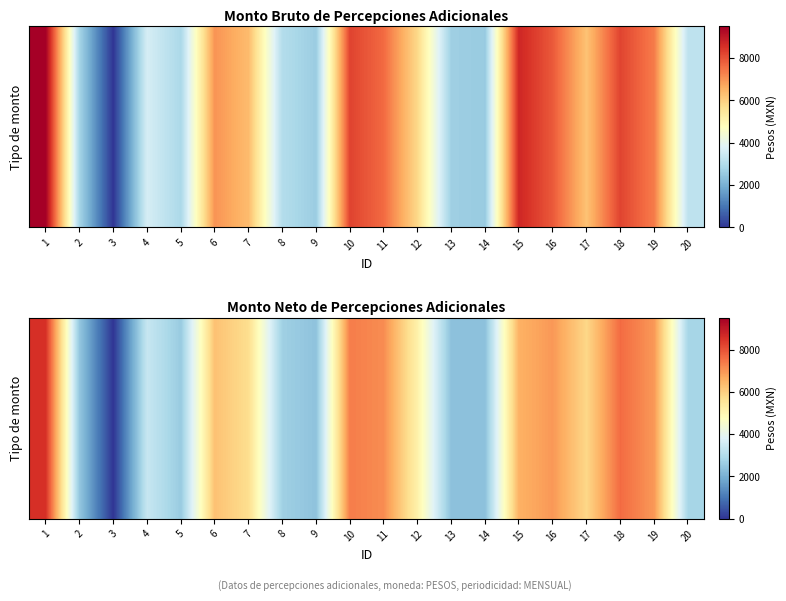

Is it true that the value at 4 is 3363.9?

True